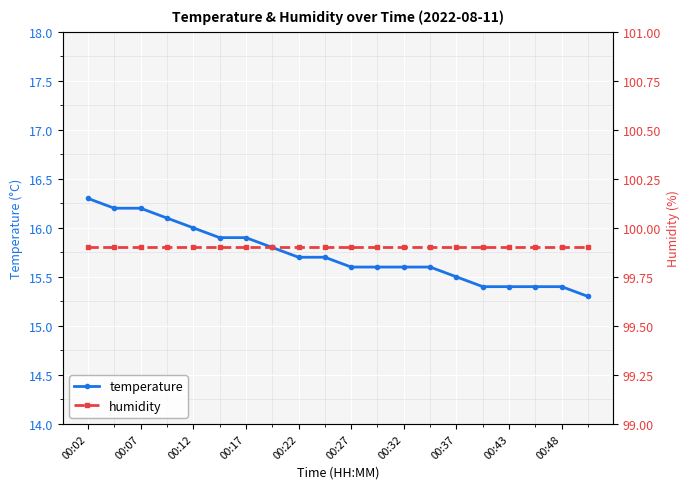

Which series has the largest total across all categories?

humidity